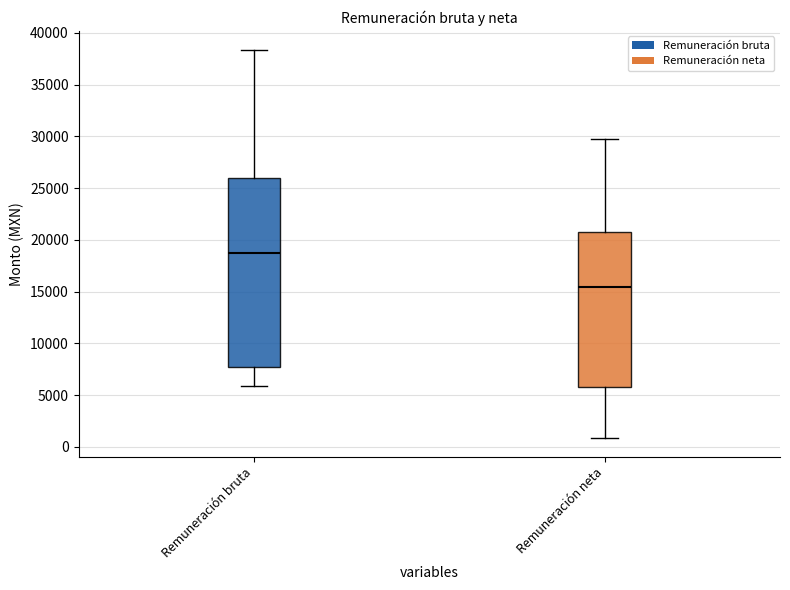

Reading left to right, transcribe this box plot: for each box, give where its median line is, the range the box spans, and where its two whiskers end, as read against the y-axis. The values are not printed on the chart, so give them approximately, as read against the axis.

Remuneración bruta: median 18500, box 8000 to 26000, whiskers 6000 to 38500
Remuneración neta: median 15500, box 6000 to 21000, whiskers 1000 to 29500